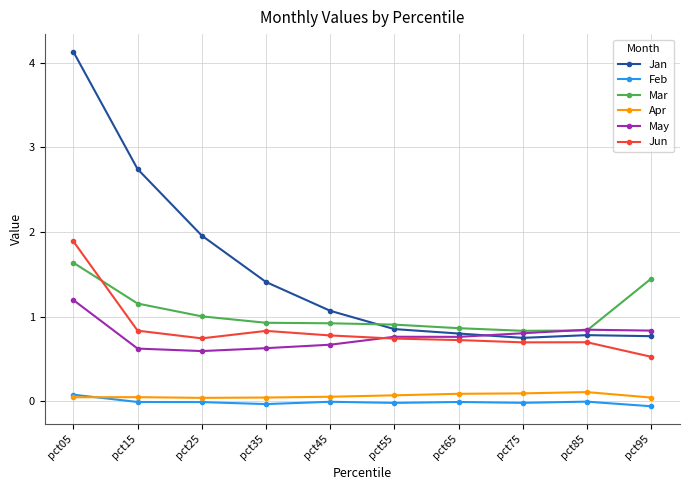

At which category is the sum across all series the highest?

pct05